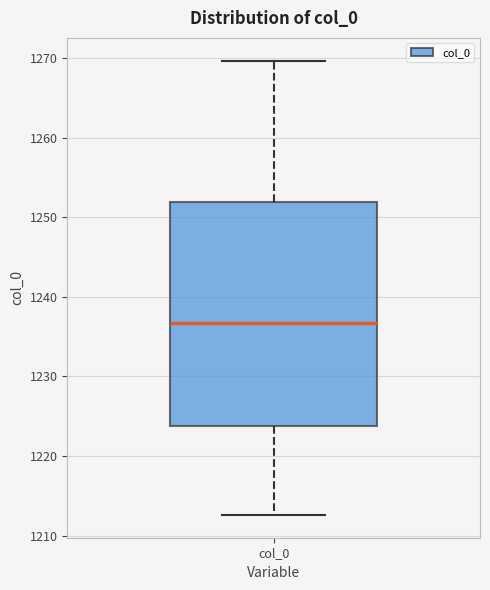

Read this box plot against the y-axis: the position of the median line, the range covered by the box, and the ends of both whiskers. The values are not printed on the chart, so give them approximately, as read against the axis.

median 1237, box 1224 to 1252, whiskers 1213 to 1270